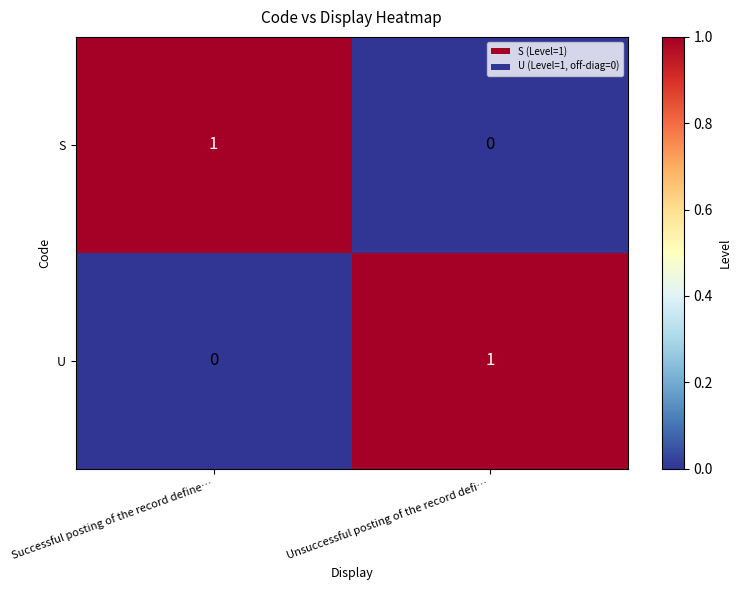

At which label is S closest to 0?

Unsuccessful posting of the record defi…